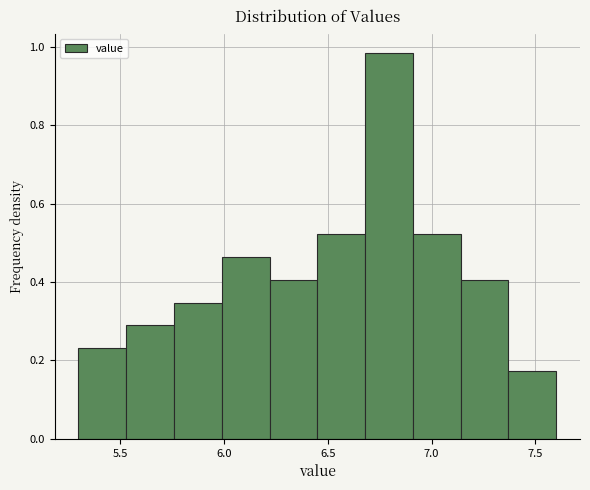

Reading left to right, transcribe this chart: for each bar, give the range it covers on the x-axis and its height. Neither the bar edges nor the heights are printed on the chart, so give them approximately, as read against the axes.

5.30 to 5.53: 0.24
5.53 to 5.76: 0.28
5.76 to 5.99: 0.34
5.99 to 6.22: 0.46
6.22 to 6.45: 0.40
6.45 to 6.68: 0.52
6.68 to 6.91: 0.98
6.91 to 7.14: 0.52
7.14 to 7.37: 0.40
7.37 to 7.60: 0.18